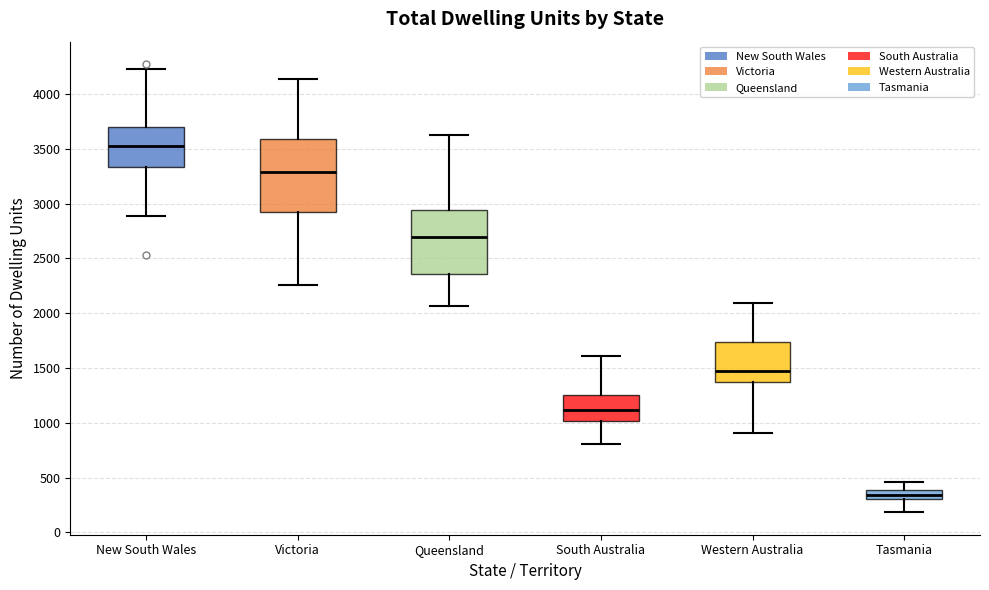

Which box's median line is the highest?

New South Wales